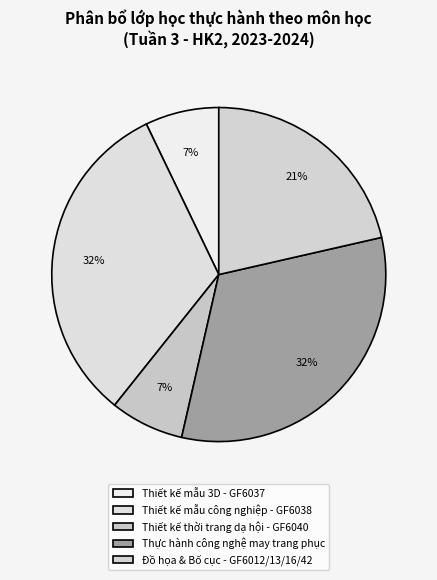

To the nearest percent, what is the difference between the Thiết kế mẫu 3D - GF6037 and Đồ họa & Bố cục - GF6012/13/16/42 slice percentages?

14%